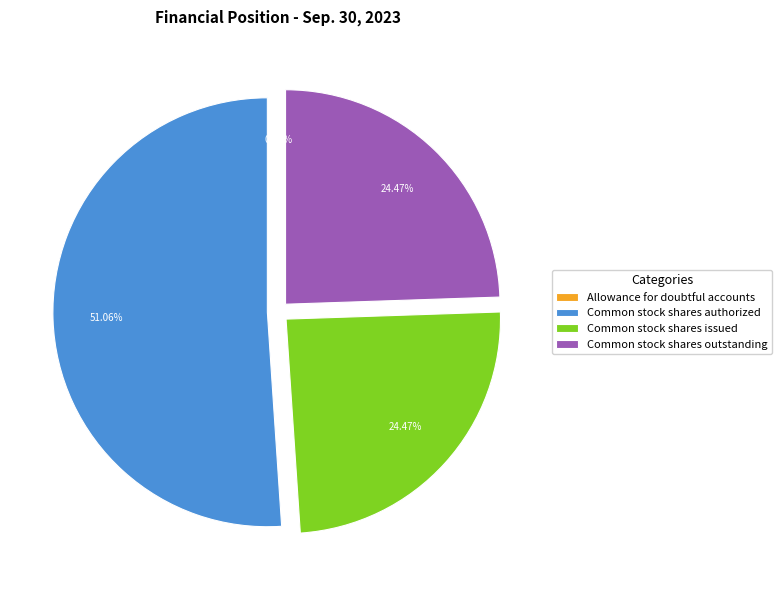

Which category accounts for the majority?

Common stock shares authorized